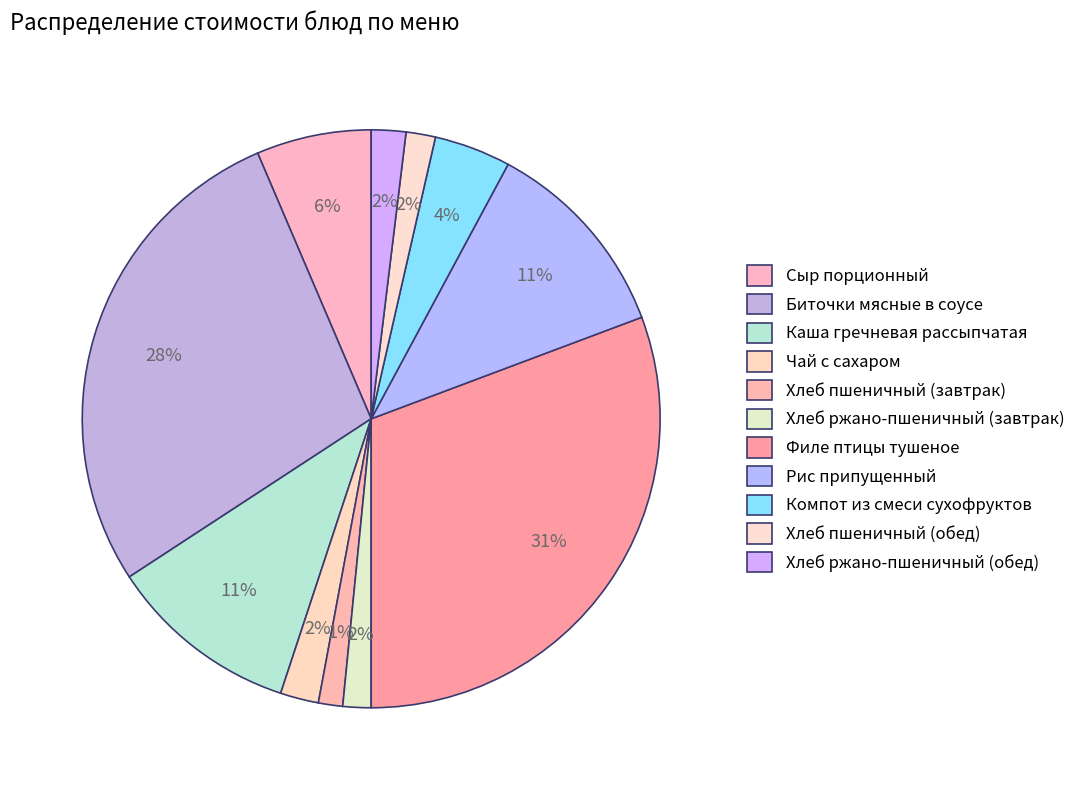

What percentage is the Хлеб ржано-пшеничный (обед) slice, to the nearest percent?

2%